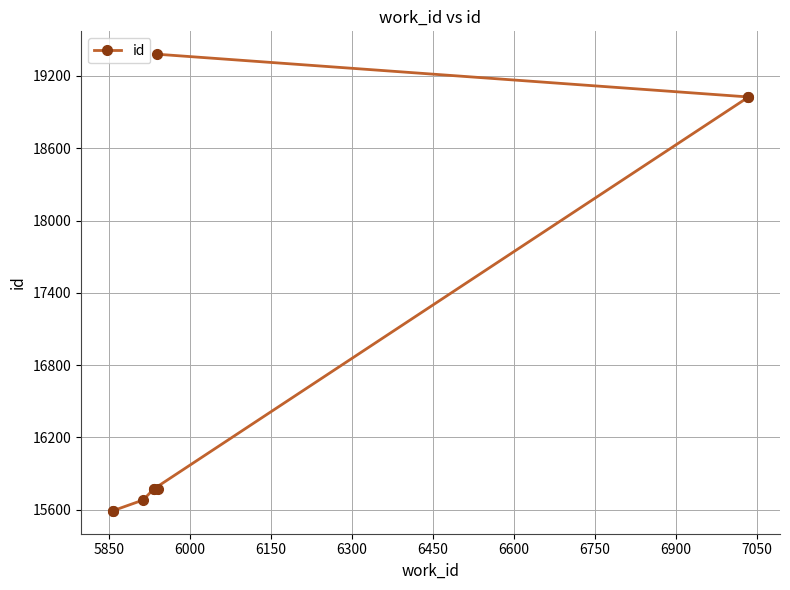

Is it true that the value at 6900 is 34577?

False